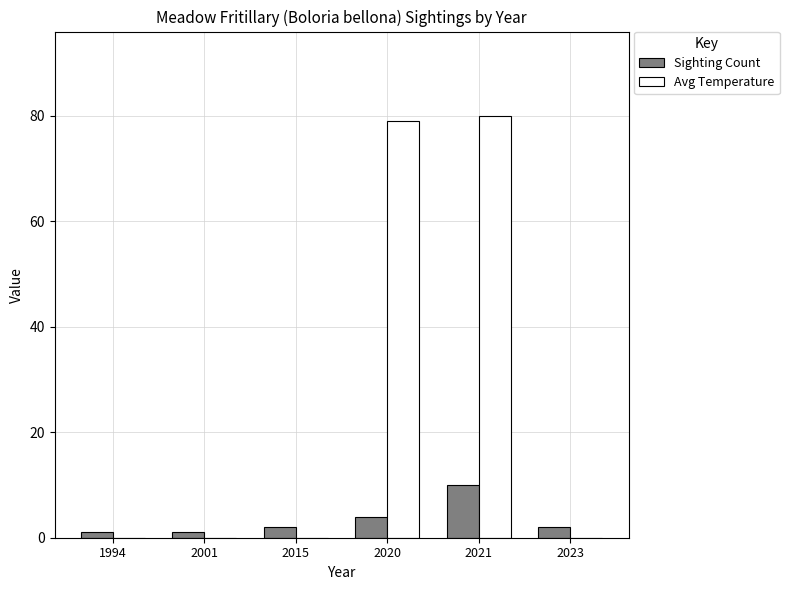

Count the number of data series in this chart.

2